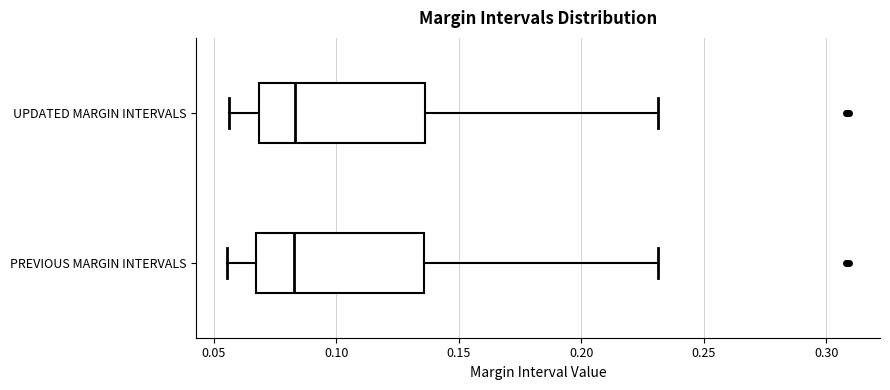

Reading bottom to top, read every box against the x-axis: the position of its median line, the range the box covers, and the ends of its whiskers. The values are not printed on the chart, so give them approximately, as read against the axis.

PREVIOUS MARGIN INTERVALS: median 0.085, box 0.065 to 0.135, whiskers 0.055 to 0.230
UPDATED MARGIN INTERVALS: median 0.085, box 0.070 to 0.135, whiskers 0.055 to 0.230